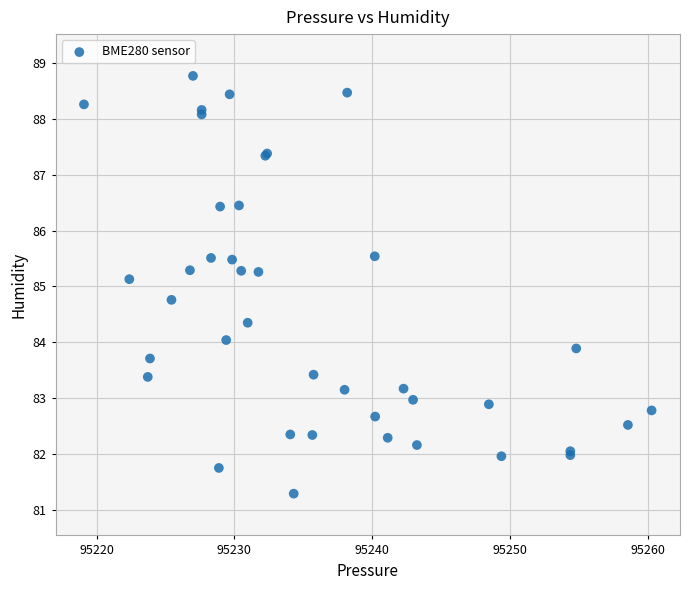

What Y value in the scatter plot is closest to 85?

85.1